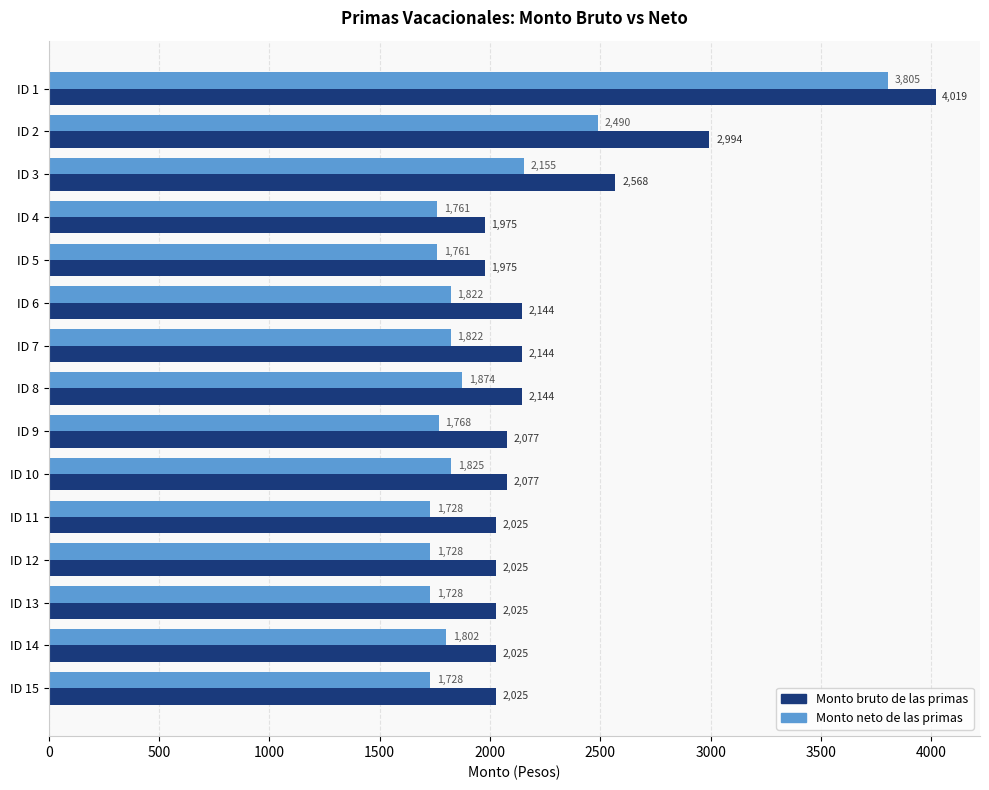

Where is Monto bruto de las primas nearest to the value 2997?

ID 2